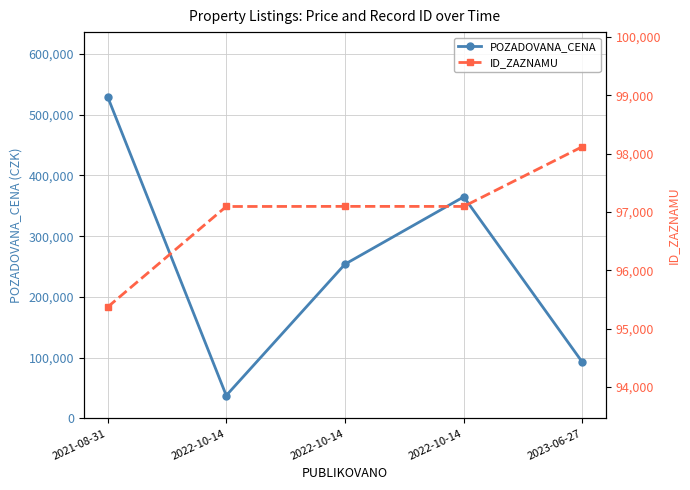

Rank the series by their average value, from lowest to highest.

ID_ZAZNAMU, POZADOVANA_CENA